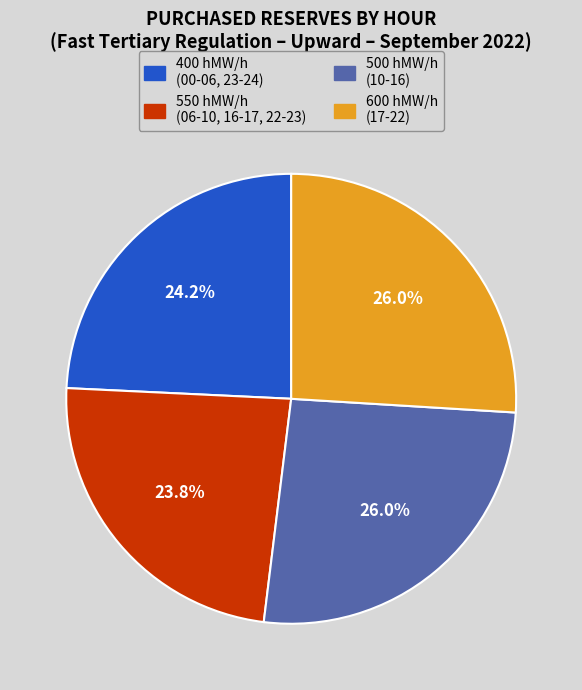

Does any single category account for the majority?

No